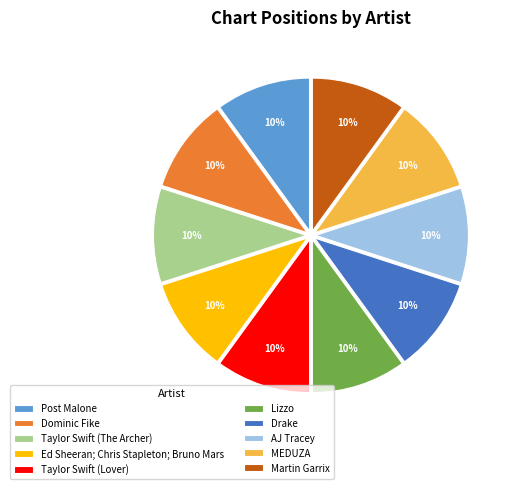

Combined, do Ed Sheeran; Chris Stapleton; Bruno Mars and Taylor Swift (The Archer) account for over 50%?

No